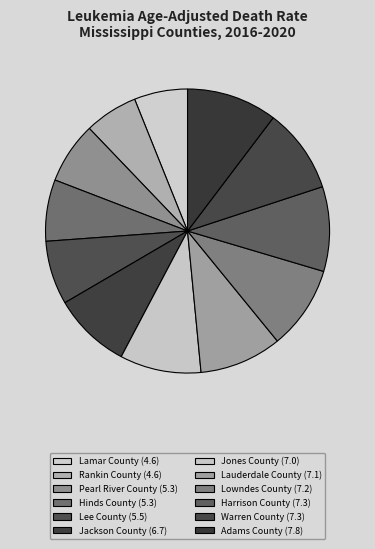

Is it true that Hinds County is 7% of the pie?

True